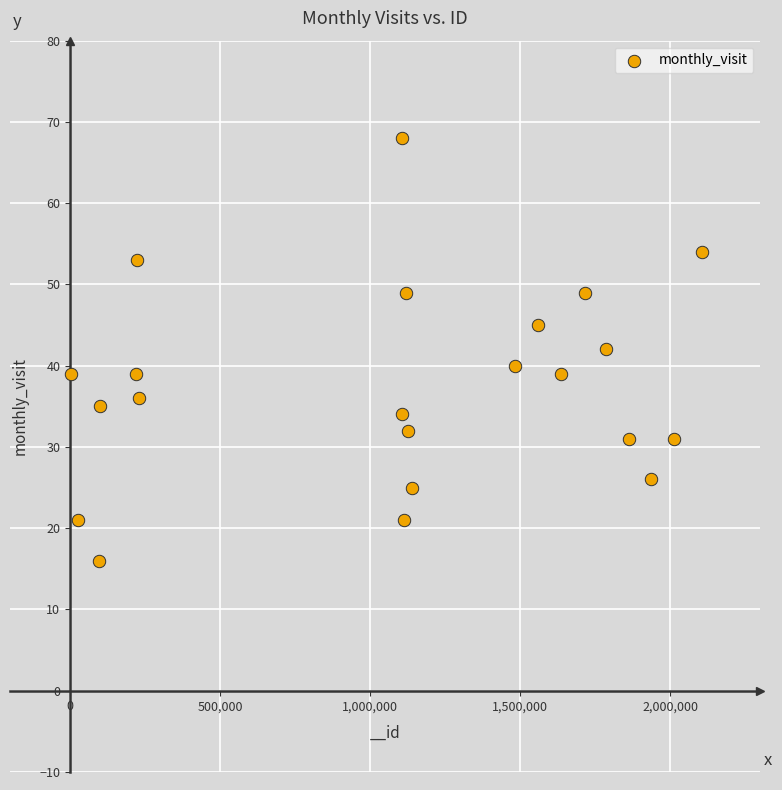

What is the range of X values (max minus min)?

2102775